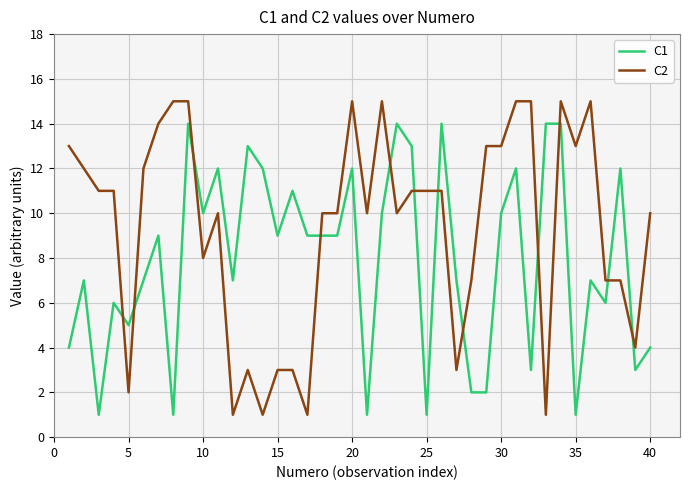

Which series has the largest total across all categories?

C2